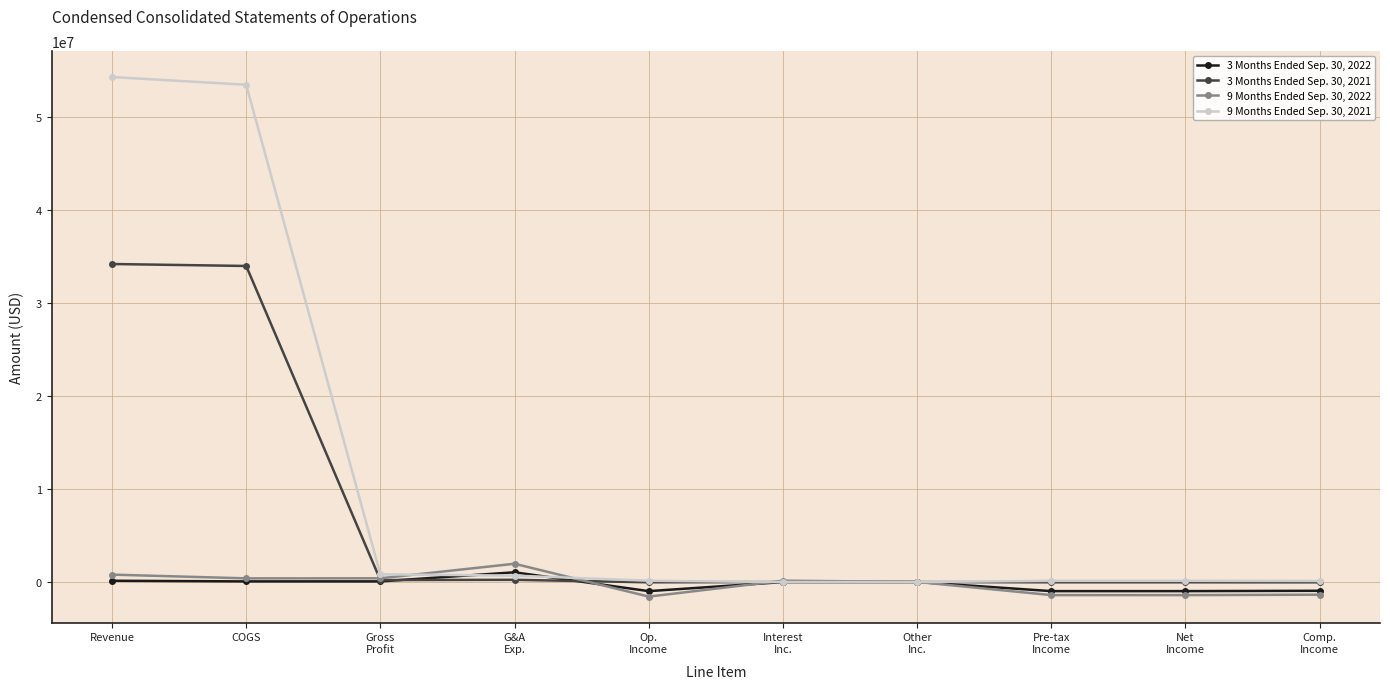

Which series has the largest total across all categories?

9 Months Ended Sep. 30, 2021